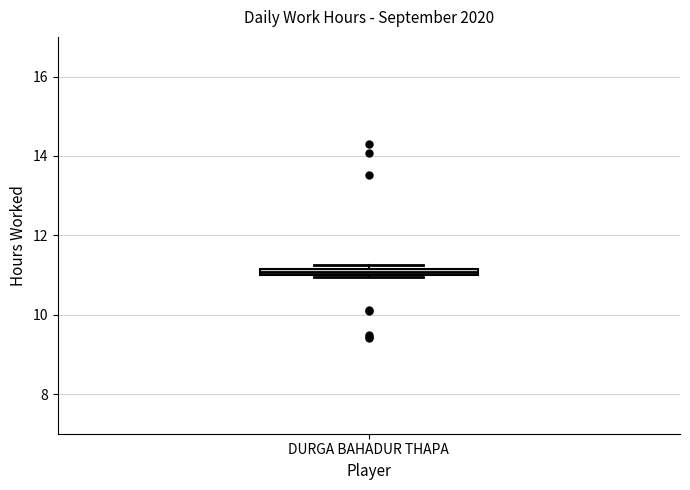

Where is the upper edge of the box for DURGA BAHADUR THAPA on the y-axis? The values are not printed on the chart, so give them approximately, as read against the axis.

11.2